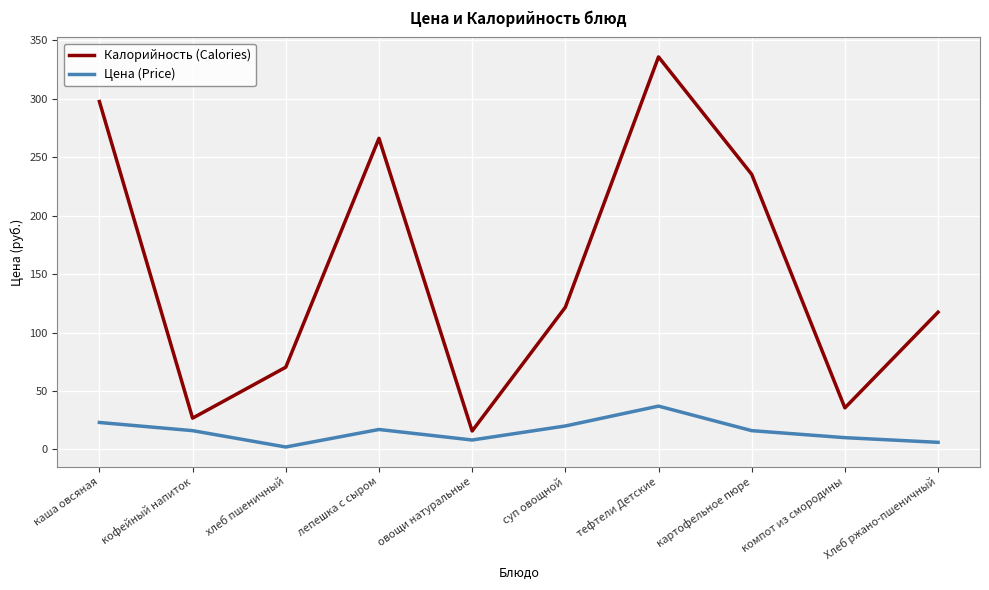

What position from the left is компот из смородины?

9